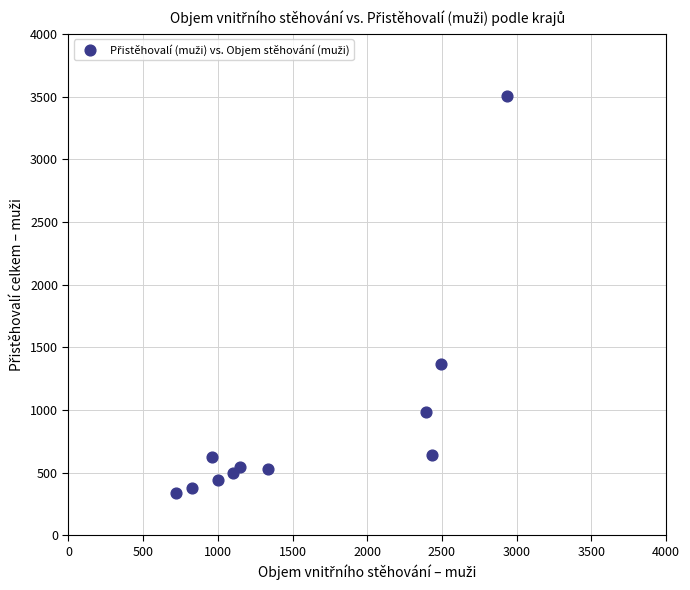

What Y value in the scatter plot is closest to 1924?

1366